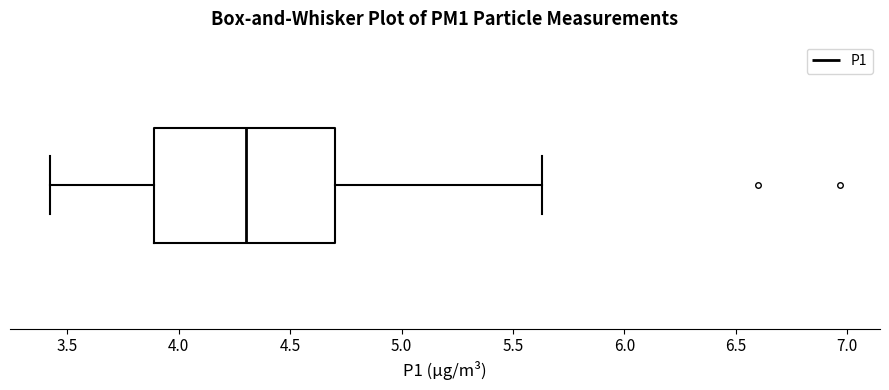

Read this box plot against the x-axis: the position of the median line, the range covered by the box, and the ends of both whiskers. The values are not printed on the chart, so give them approximately, as read against the axis.

median 4.30, box 3.90 to 4.70, whiskers 3.40 to 5.65